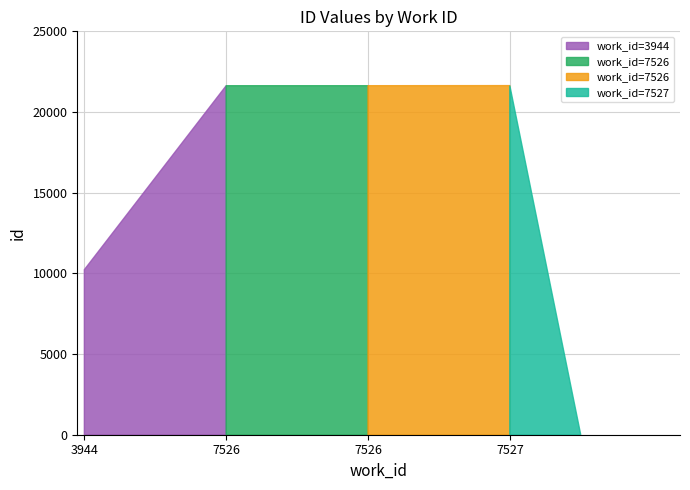

Reading right to left, what are all the values shown in this chart?

7527=21637	7526=21631	7526=21630	3944=10228